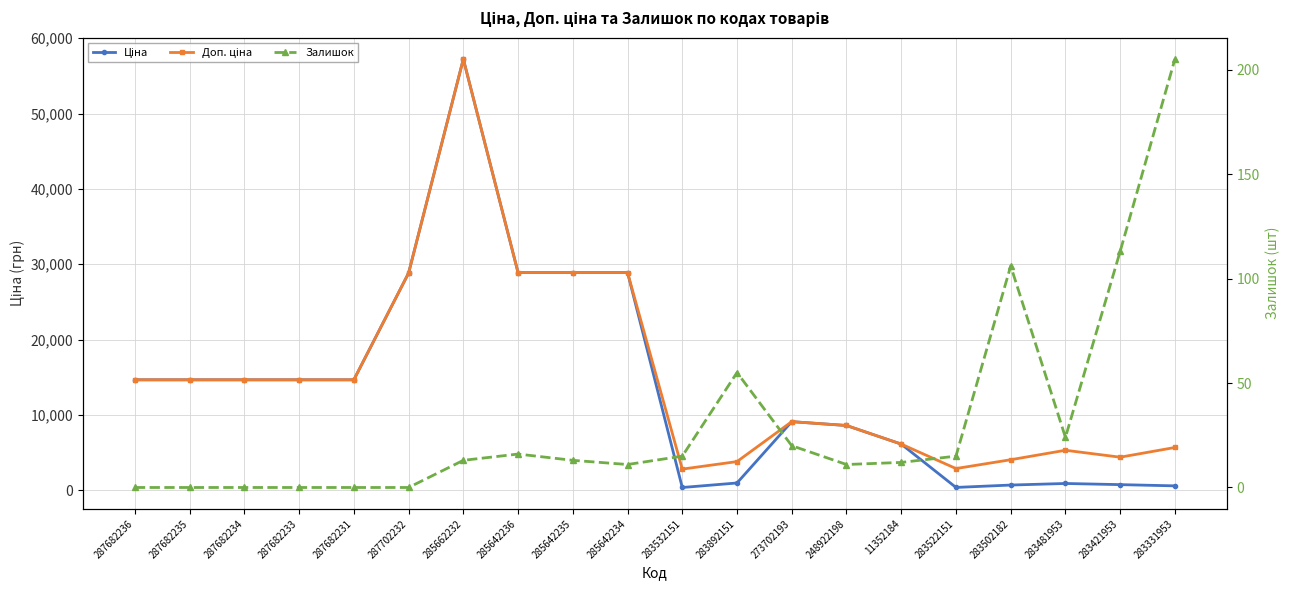

At which category does the chart reach its peak across all series?

285662232